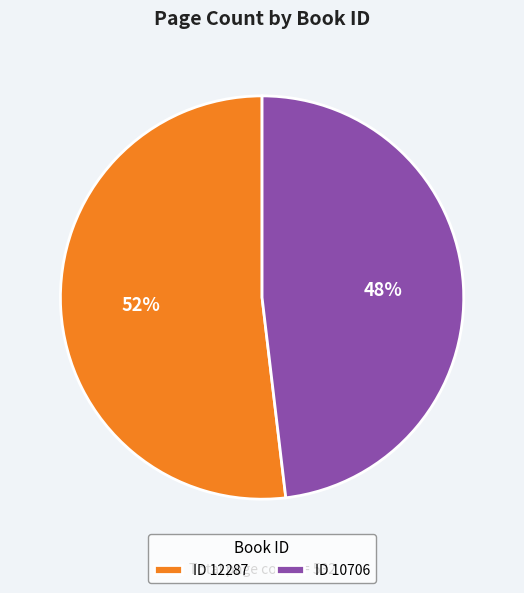

Do ID 12287 and ID 10706 together represent more than half of the pie?

Yes